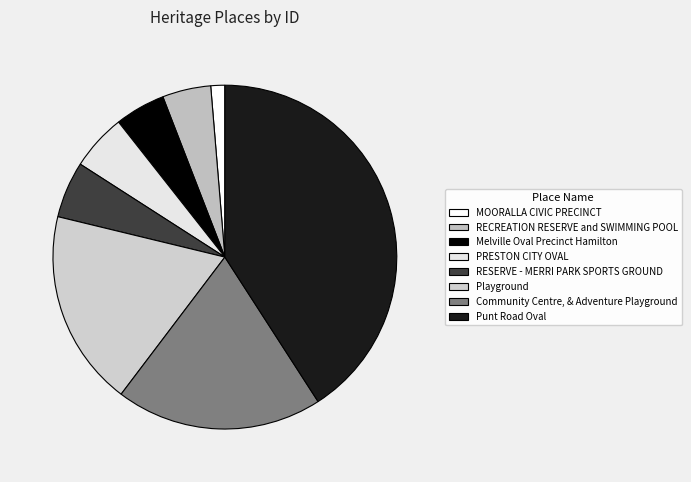

Which category has the smallest portion of the pie?

MOORALLA CIVIC PRECINCT